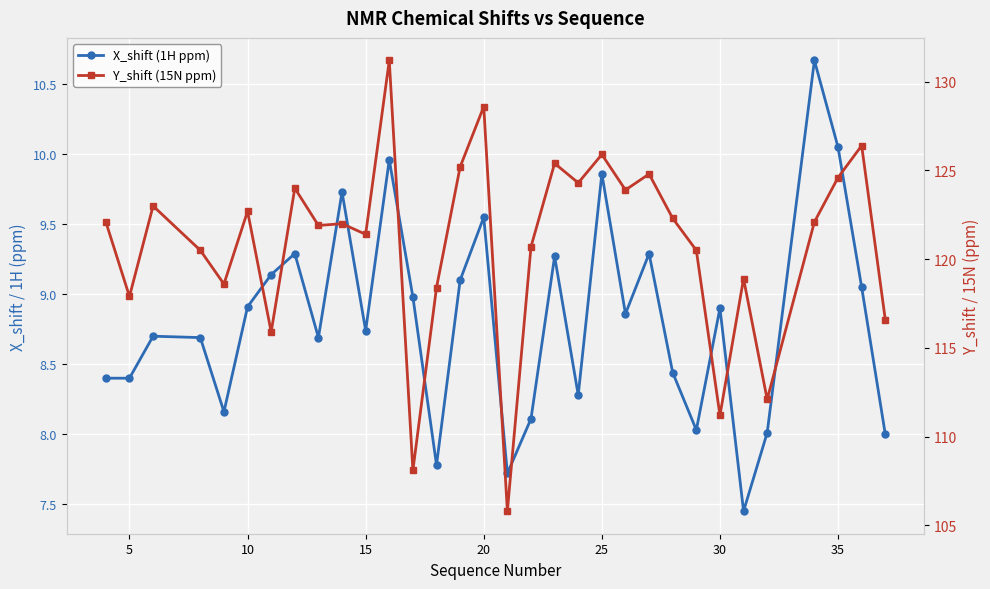

What is the value of the Y_shift (15N ppm) point at the 21st from the left?

118.6